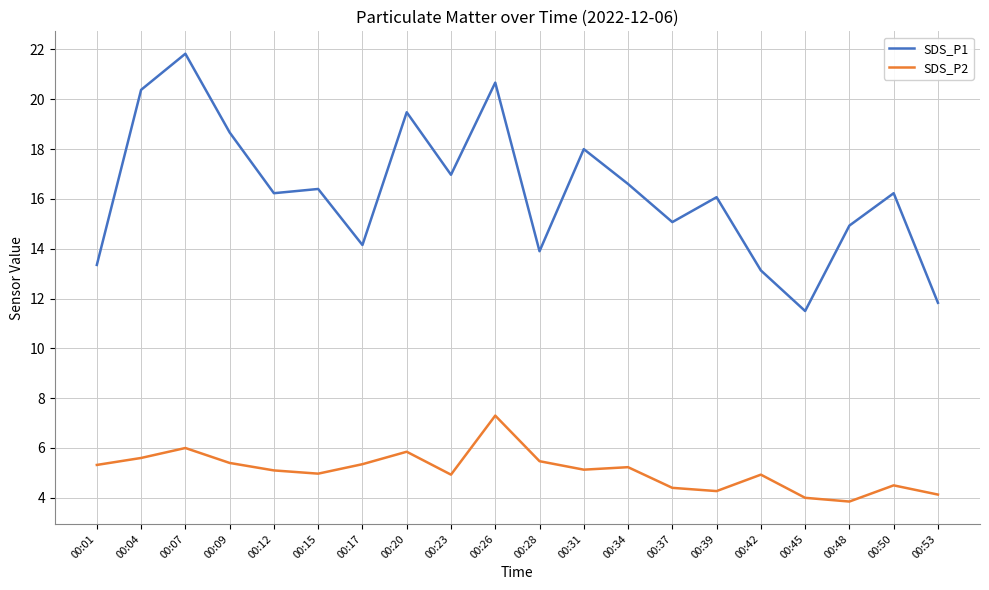

True or false: SDS_P1 has more than 0 interior local peaks.

True